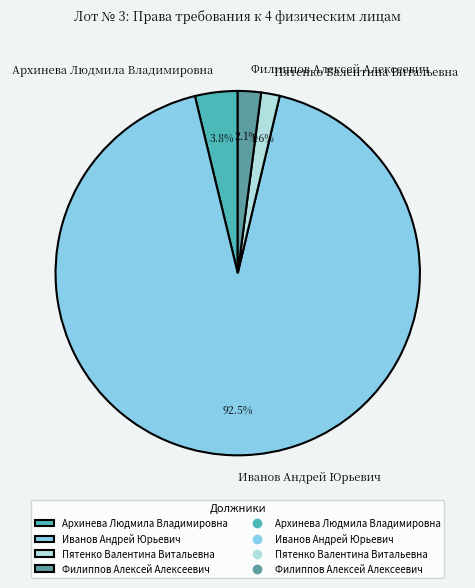

Combined, do Пятенко Валентина Витальевна and Архинева Людмила Владимировна account for over 50%?

No